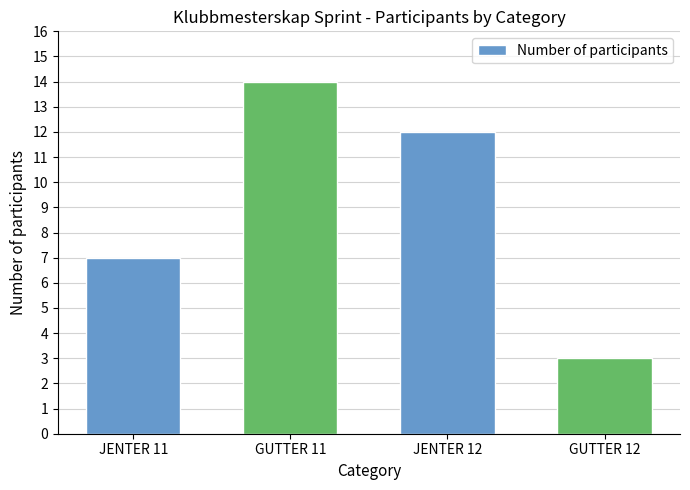

Reading left to right, extract all data points from this chart.

JENTER 11=7	GUTTER 11=14	JENTER 12=12	GUTTER 12=3